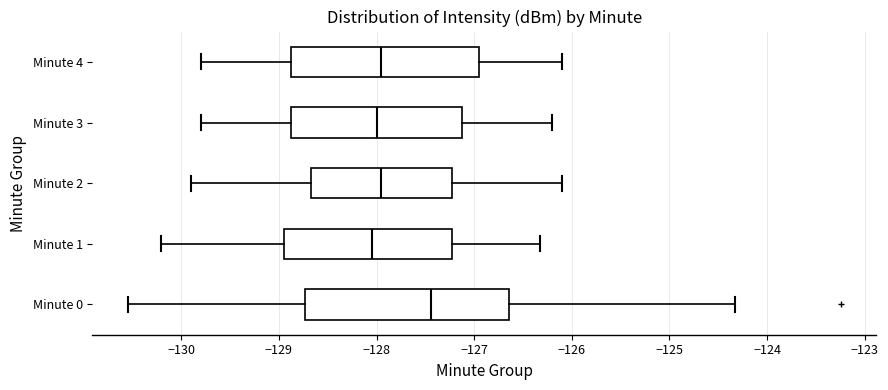

Comparing the boxes themselves (not the whiskers), which one is the widest?

Minute 0